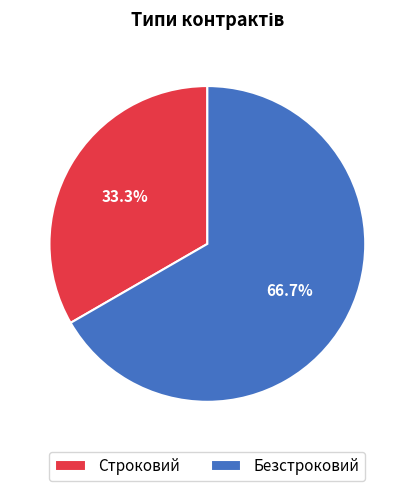

To the nearest percent, what percentage of the pie is Безстроковий?

67%